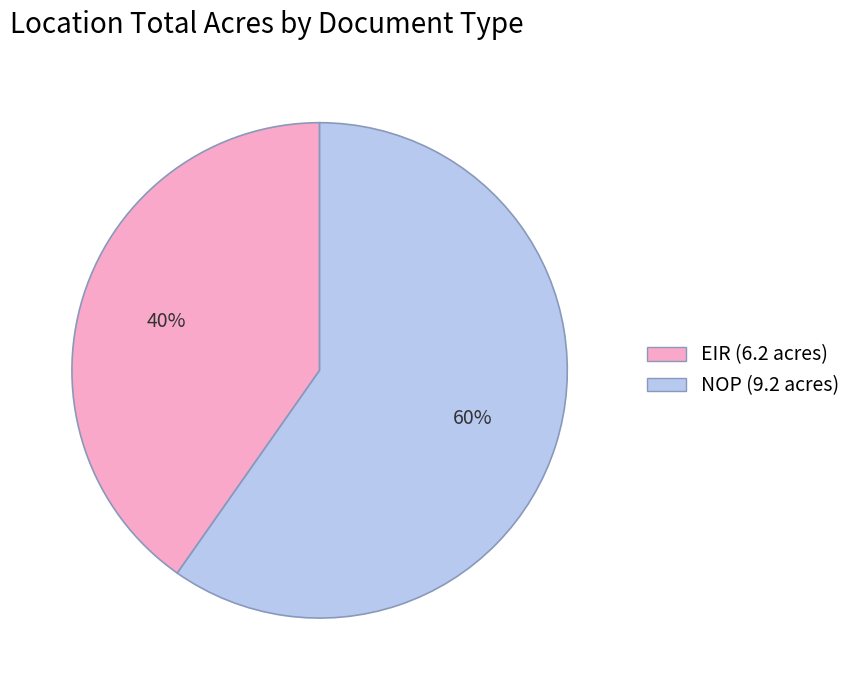

To the nearest percent, what is the average slice percentage?

50%